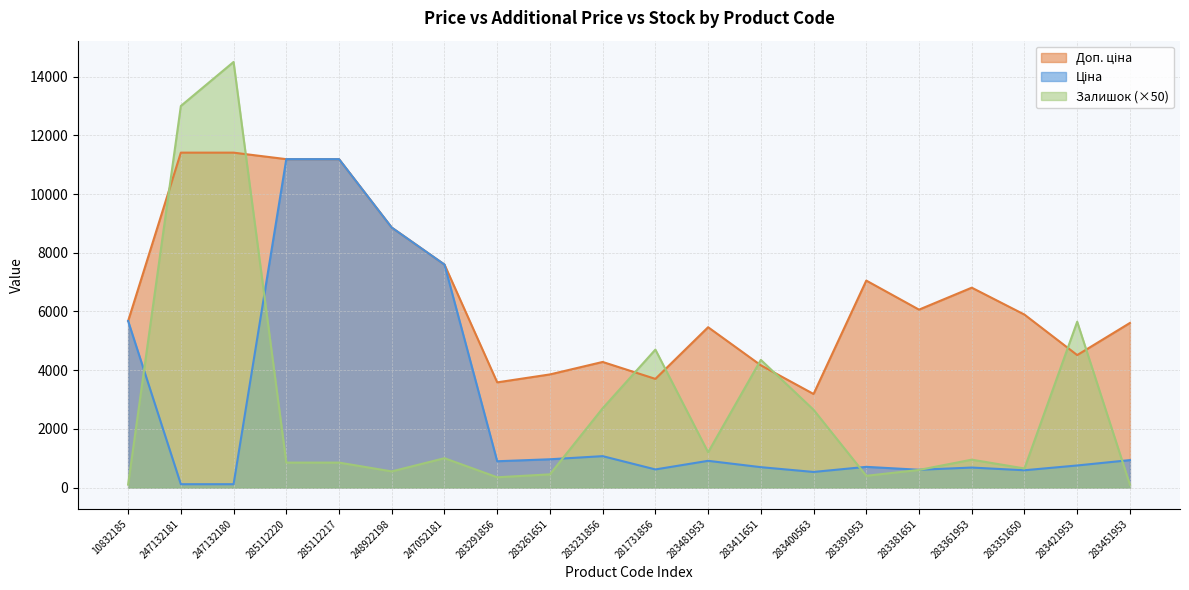

Between 283481953 and 283391953, which series saw the biggest shift?

Доп. ціна